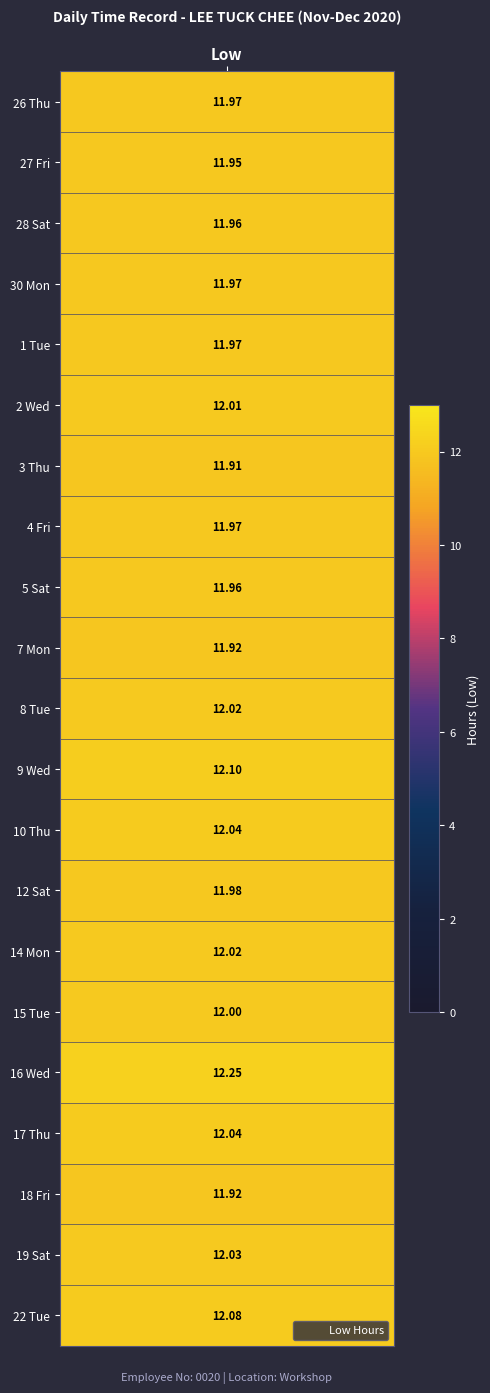

Which has a higher value, 1 or 5?

1